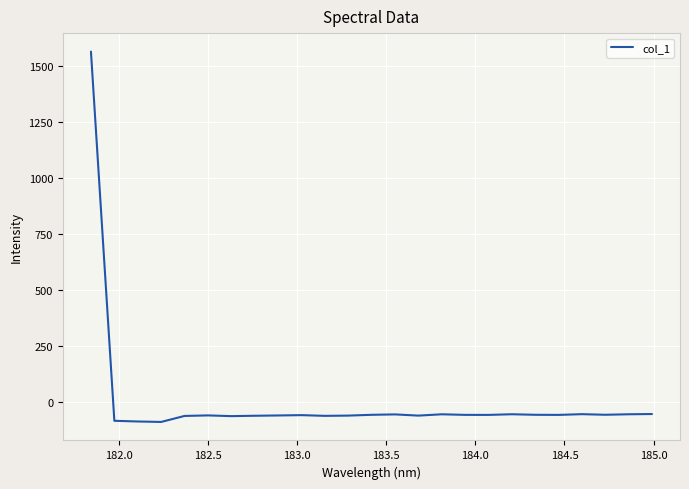

What is the difference between the maximum and minimum values?

1652.0